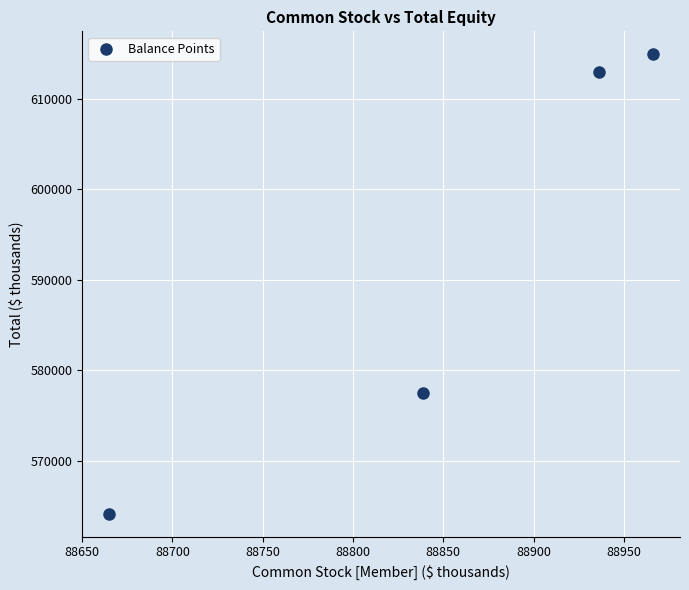

What Y value in the scatter plot is closest to 589518?

577507